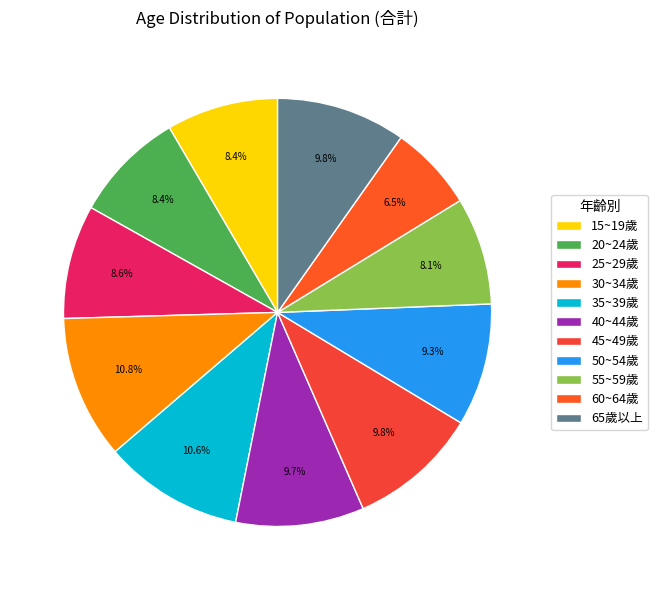

Which slice is the largest?

30~34歲